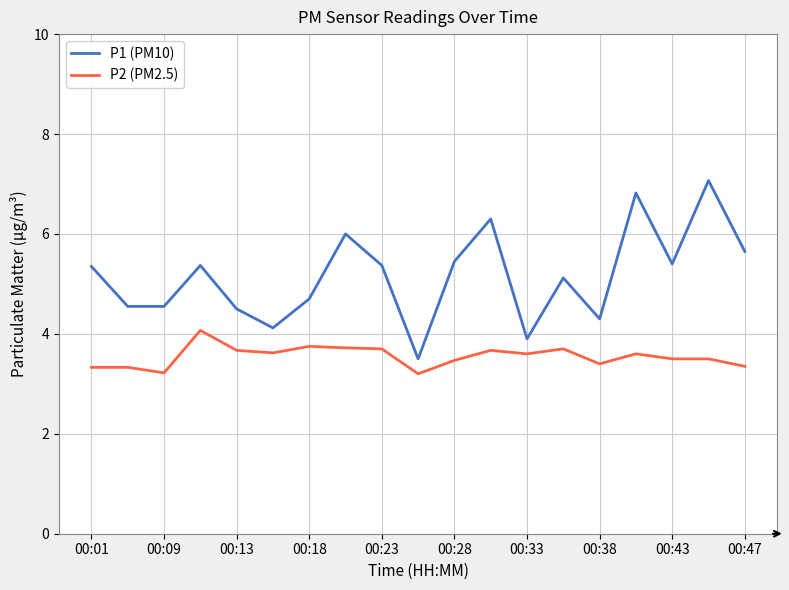

Which series has the largest total across all categories?

P1 (PM10)